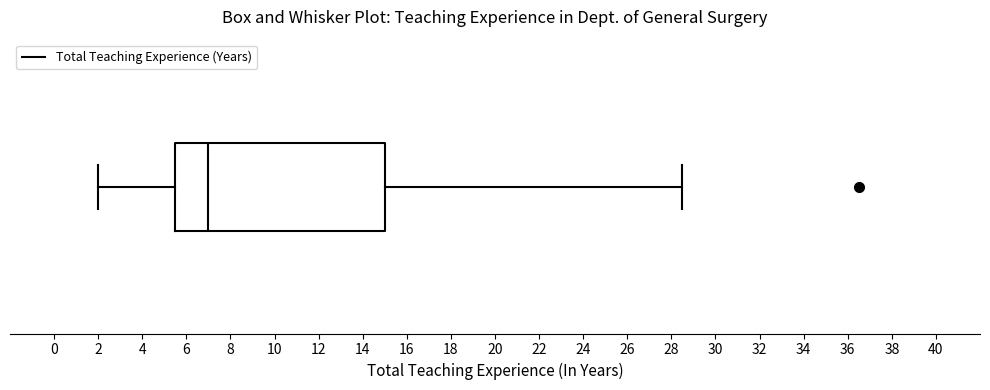

Read this box plot against the x-axis: the position of the median line, the range covered by the box, and the ends of both whiskers. The values are not printed on the chart, so give them approximately, as read against the axis.

median 7.0, box 5.6 to 15.0, whiskers 2.0 to 28.6